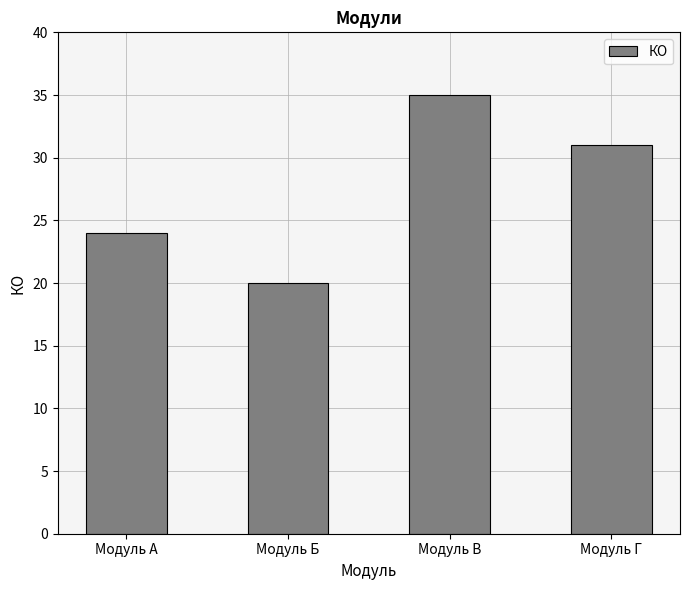

What is the difference between the second highest and minimum values?

11